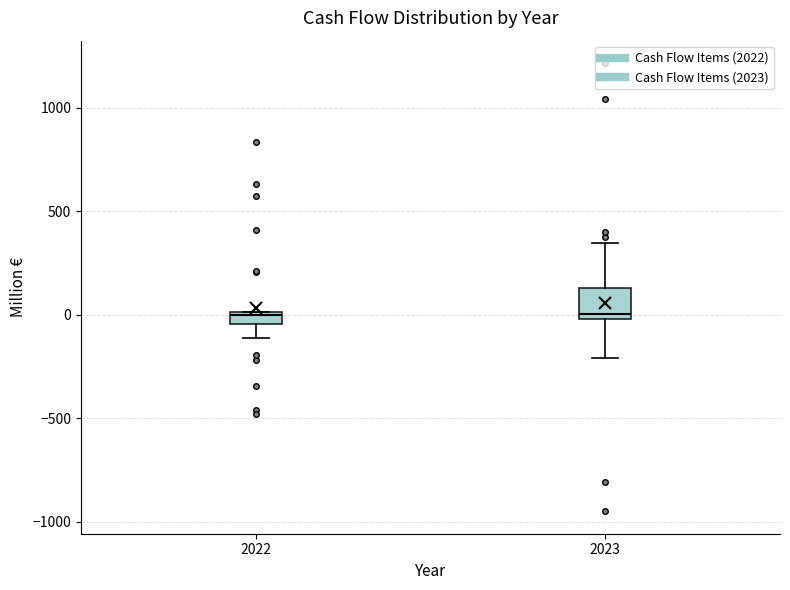

Comparing the boxes themselves (not the whiskers), which one is the tallest?

2023